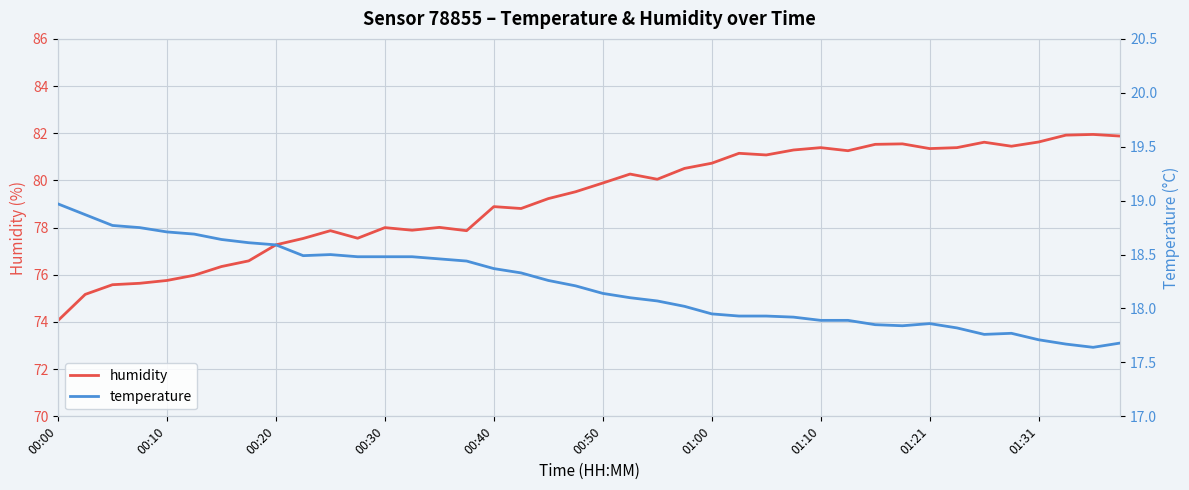

What is the sum of all temperature values?

728.5